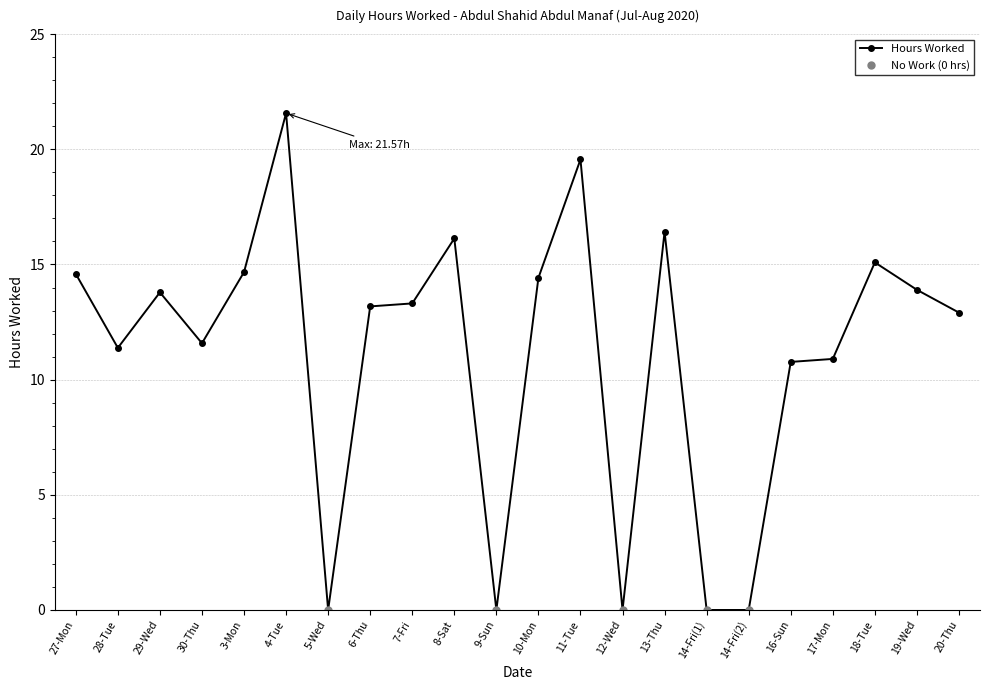

Does the chart have visible grid lines?

Yes